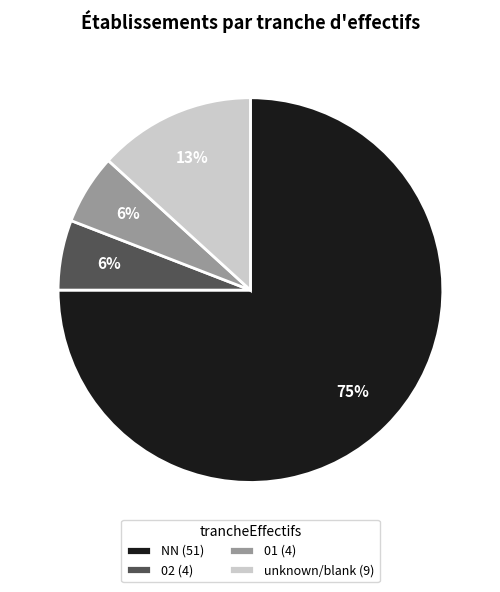

Combined, do 01 (4) and unknown/blank (9) account for over 50%?

No